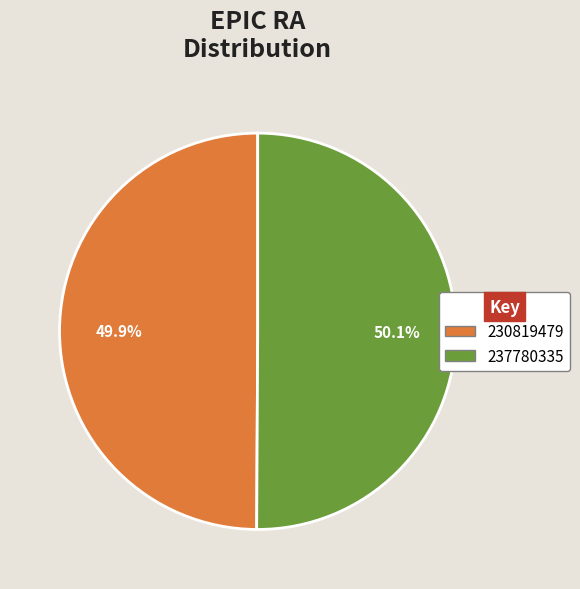

What percentage is the 237780335 slice, to the nearest percent?

50%